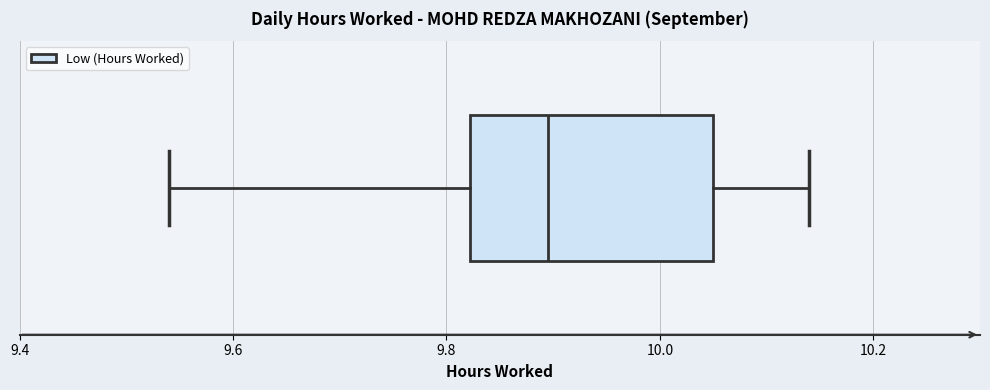

Transcribe this box plot: give where the median line is, the range the box spans, and where the two whiskers end, as read against the x-axis. The values are not printed on the chart, so give them approximately, as read against the axis.

median 9.90, box 9.82 to 10.06, whiskers 9.54 to 10.14